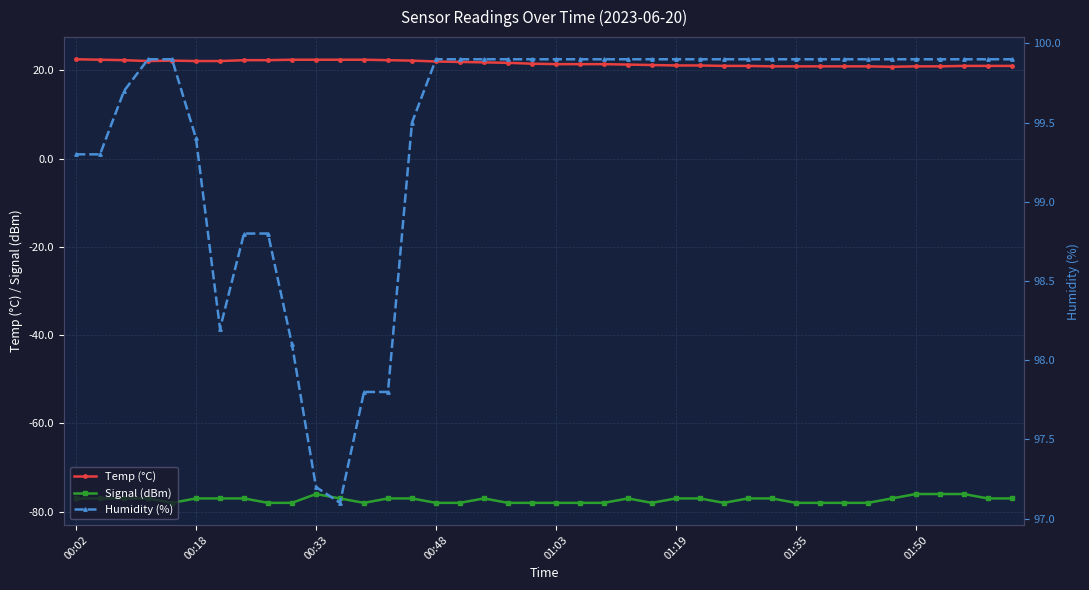

What is the highest value of the Humidity (%) series?

99.9